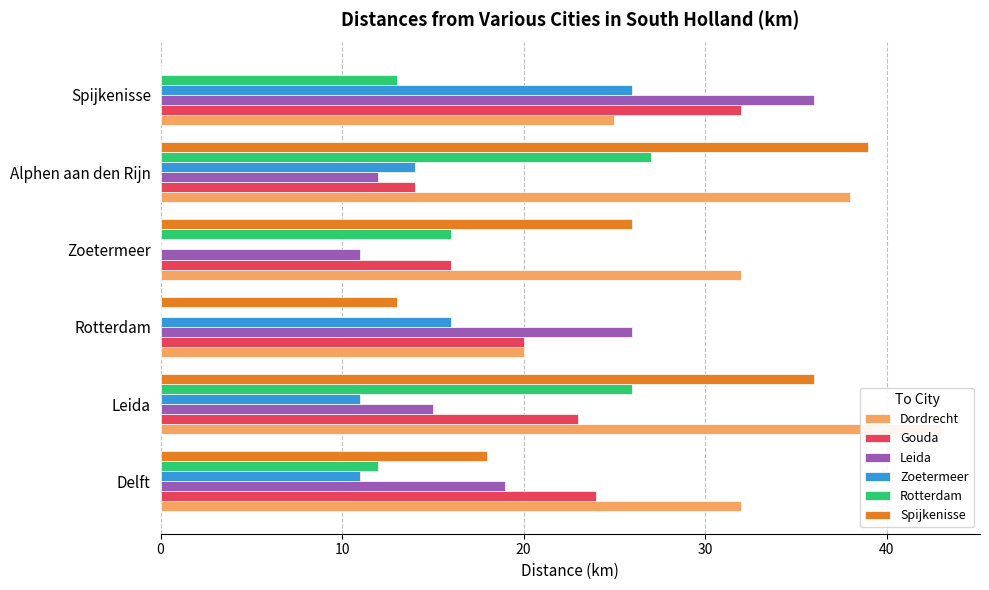

Count the number of categories in the chart.

6